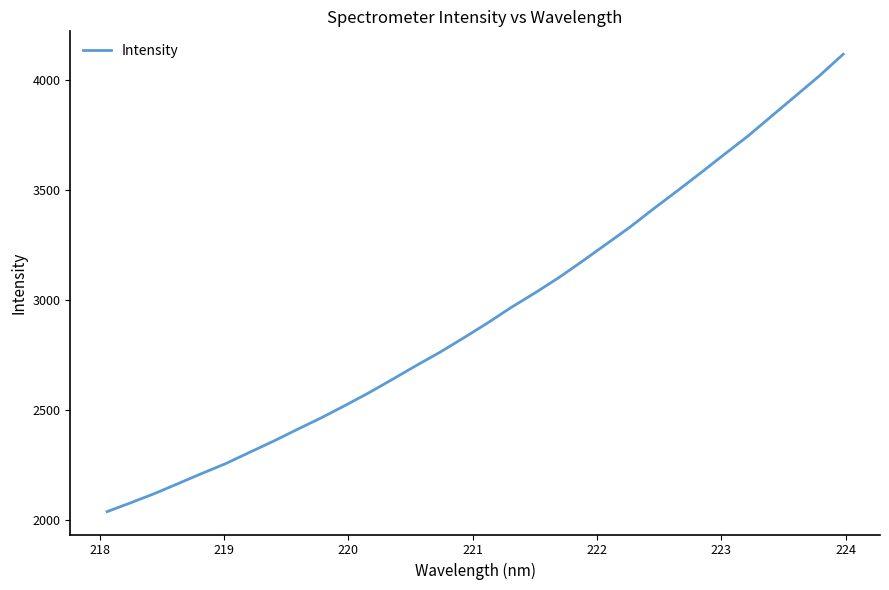

How many categories are shown in the chart?

32